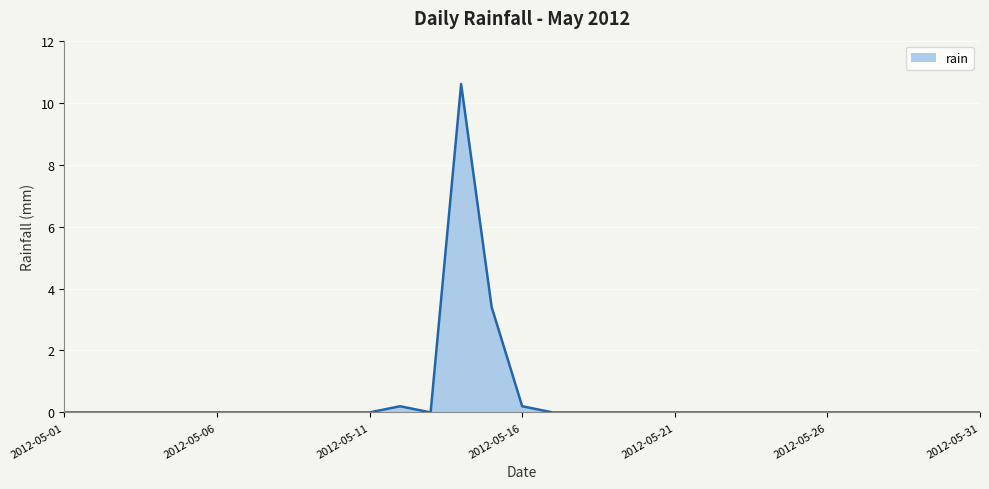

What is the maximum value shown in the chart?

10.6